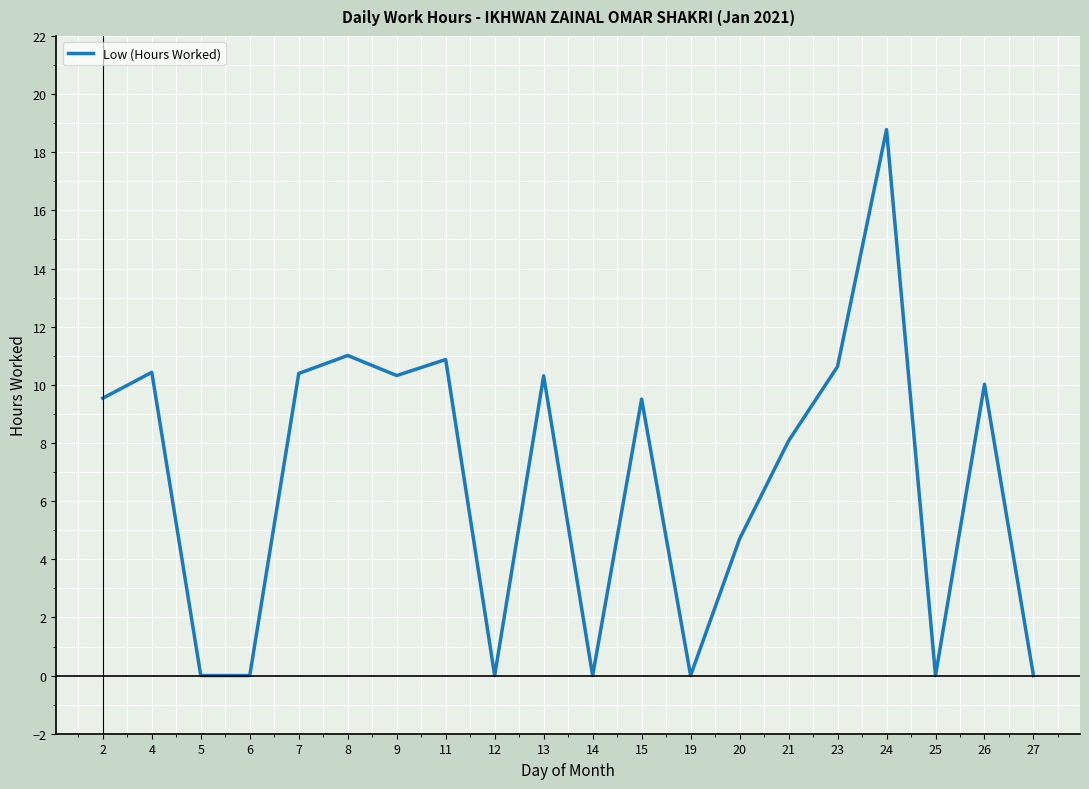

Between 13 and 20, which is larger?

13